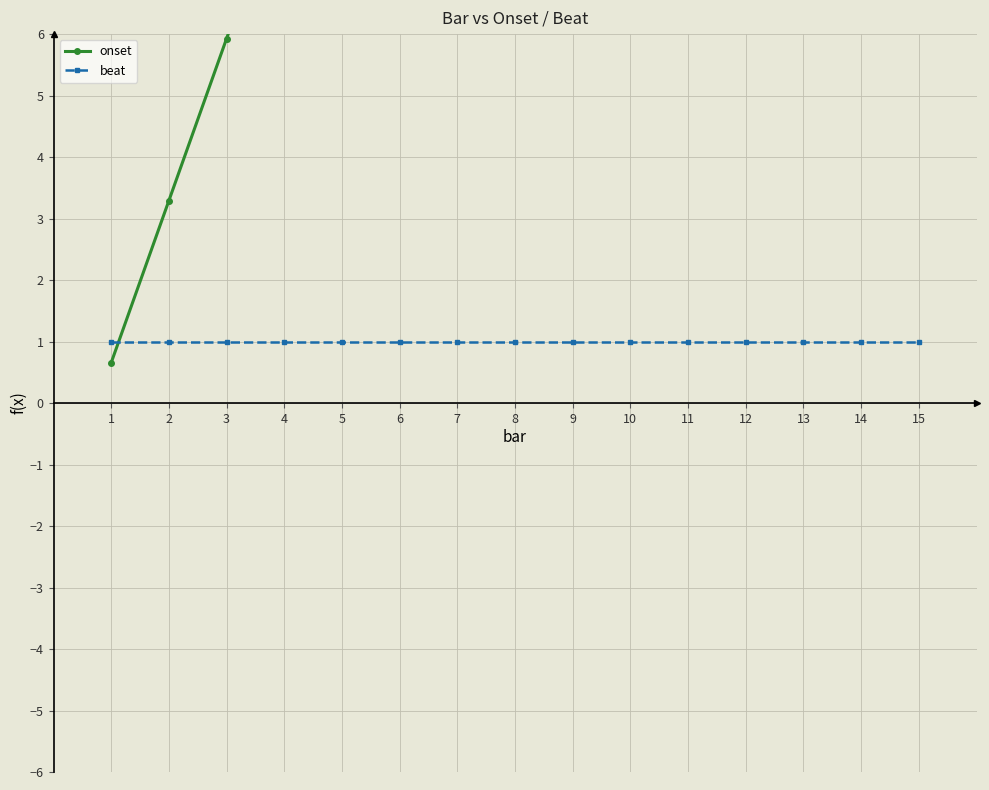

Reading left to right, list all the values displayed in this chart.

onset: 0.7	3.3	5.9	8.5	11.1	13.7	16.3	18.8	21.5	24.0	26.7	29.3	31.8	34.3	37.0
beat: 1.0	1.0	1.0	1.0	1.0	1.0	1.0	1.0	1.0	1.0	1.0	1.0	1.0	1.0	1.0